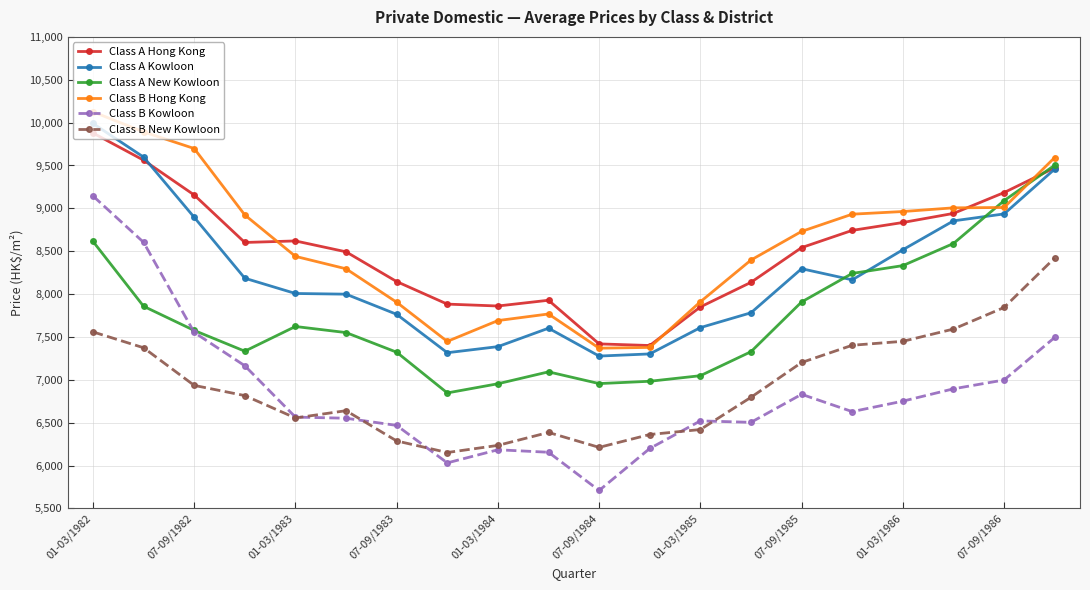

At how many categories does at least one series exceed 9352?

4